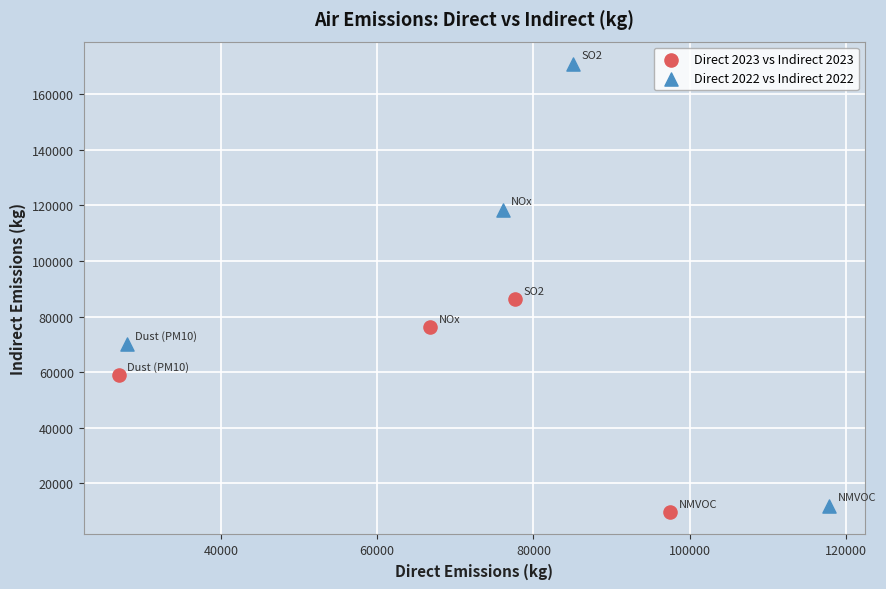

Which series has the largest Y range (max minus min)?

Direct 2022 vs Indirect 2022